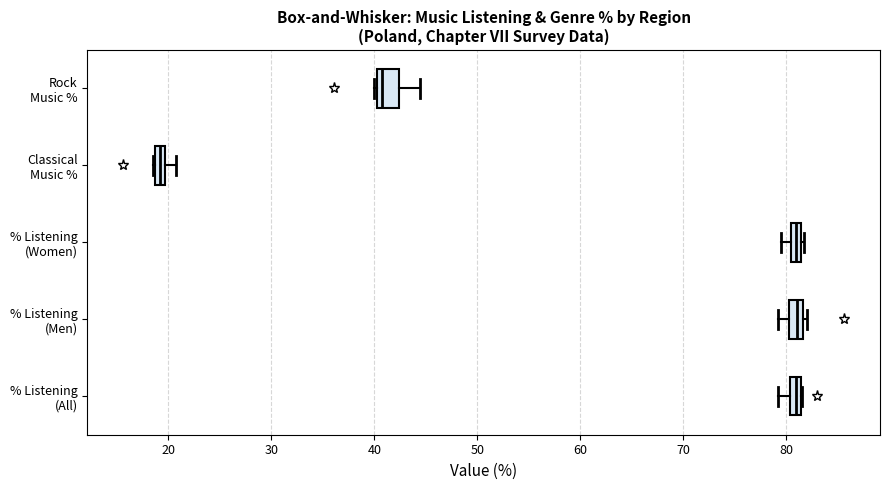

Which box's median line is the furthest to the left?

Classical Music %